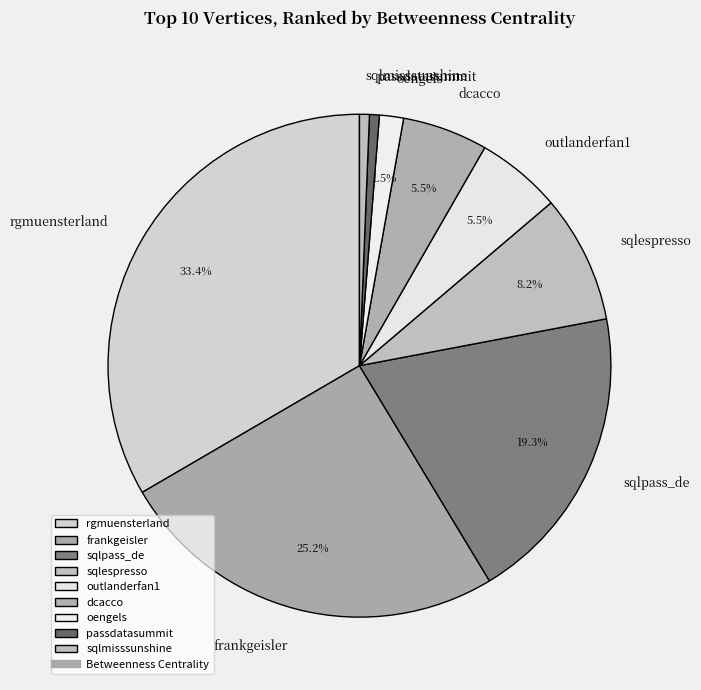

Count the number of slices in the pie.

9